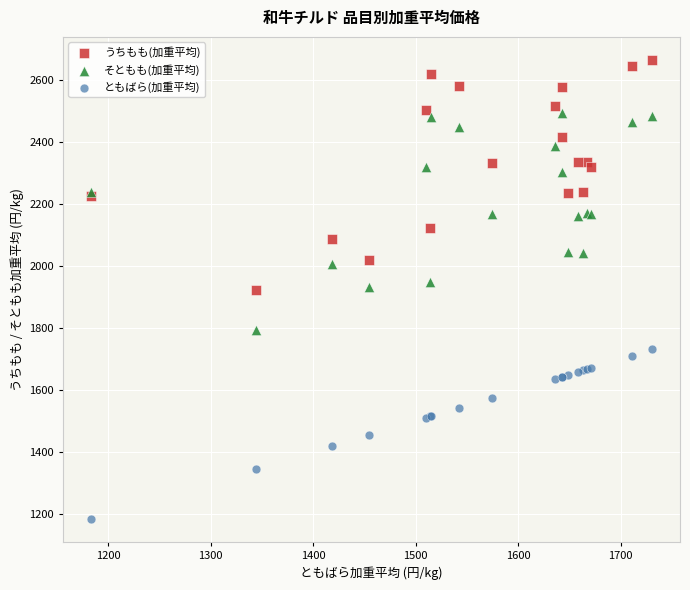

Which series reaches the minimum Y coordinate?

ともばら(加重平均)